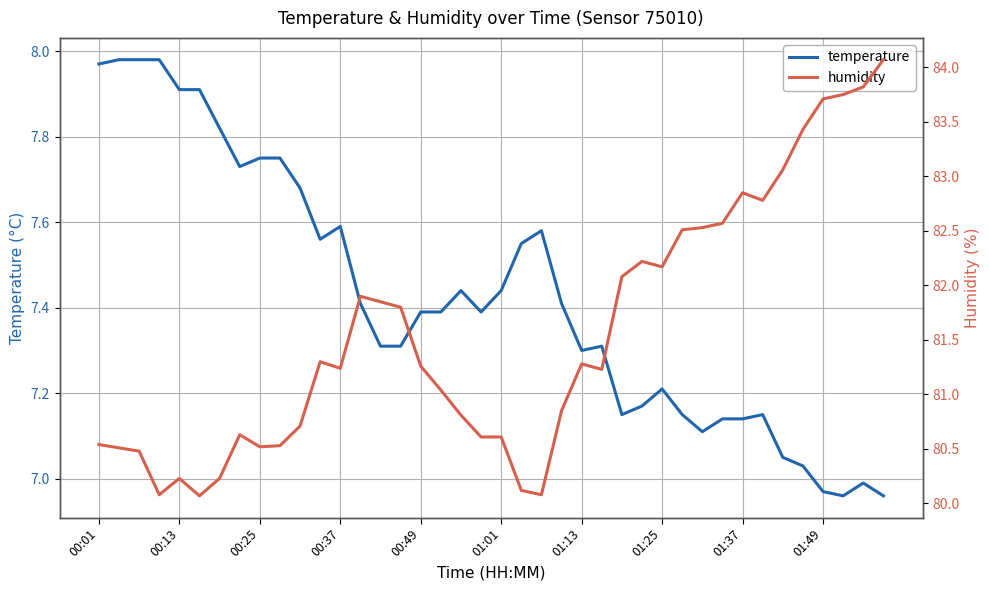

How many interior local valleys does the humidity series have?

8